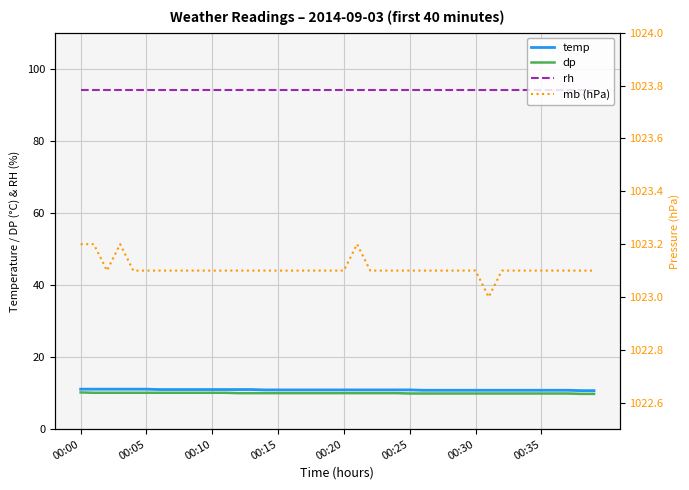

How many lines are shown in the chart?

4